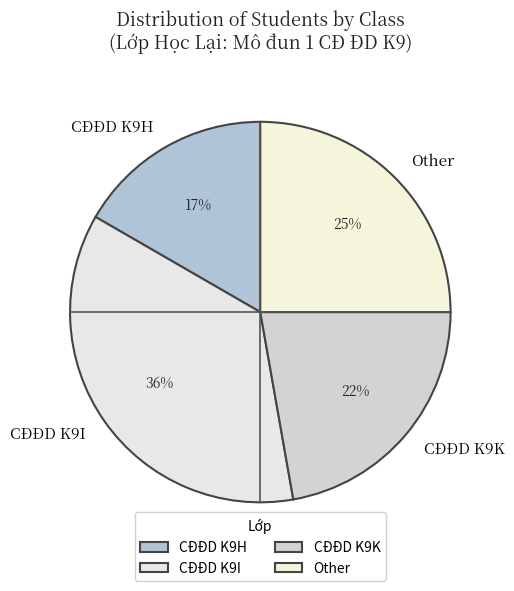

Rank the categories by value from highest to lowest.

CĐĐD K9I, Other, CĐĐD K9K, CĐĐD K9H